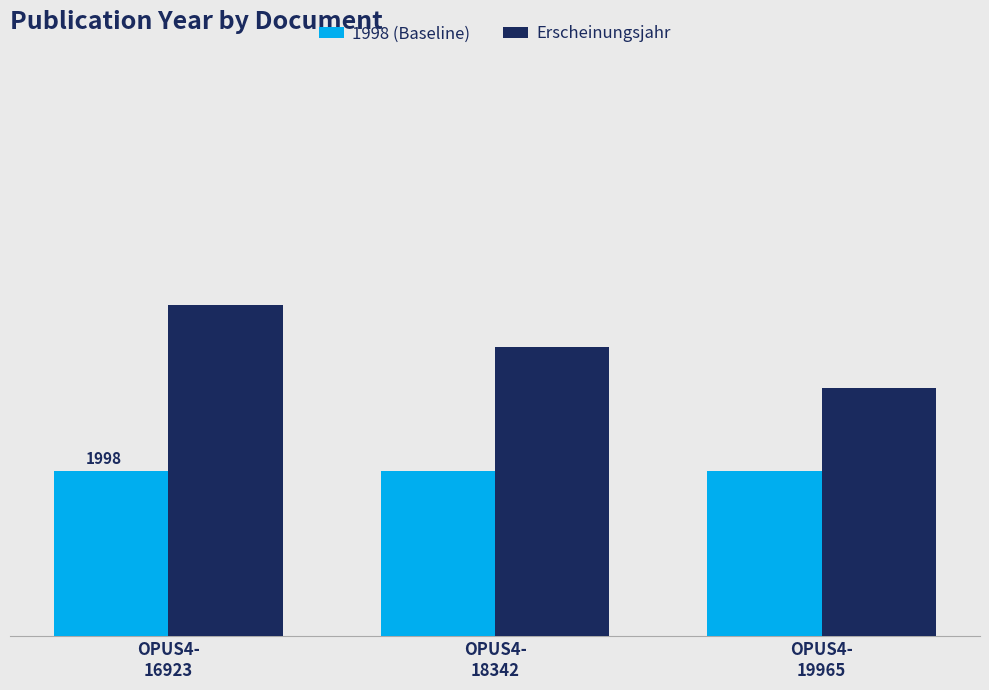

Rank the categories by Erscheinungsjahr value from lowest to highest.

OPUS4-
19965, OPUS4-
18342, OPUS4-
16923